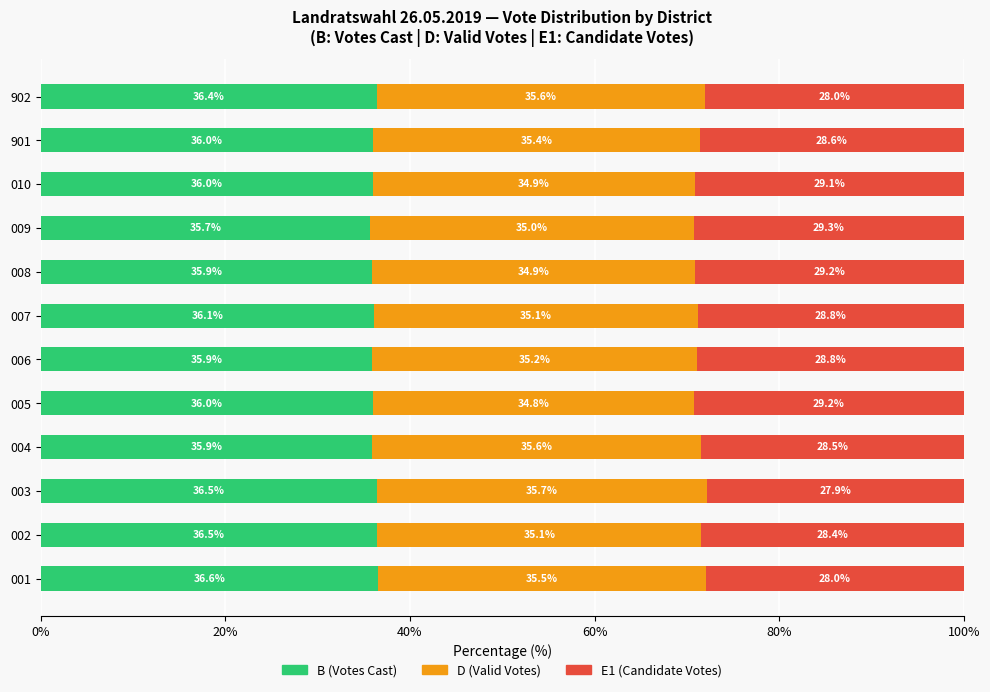

What is the total value across all series at 002?

100.0